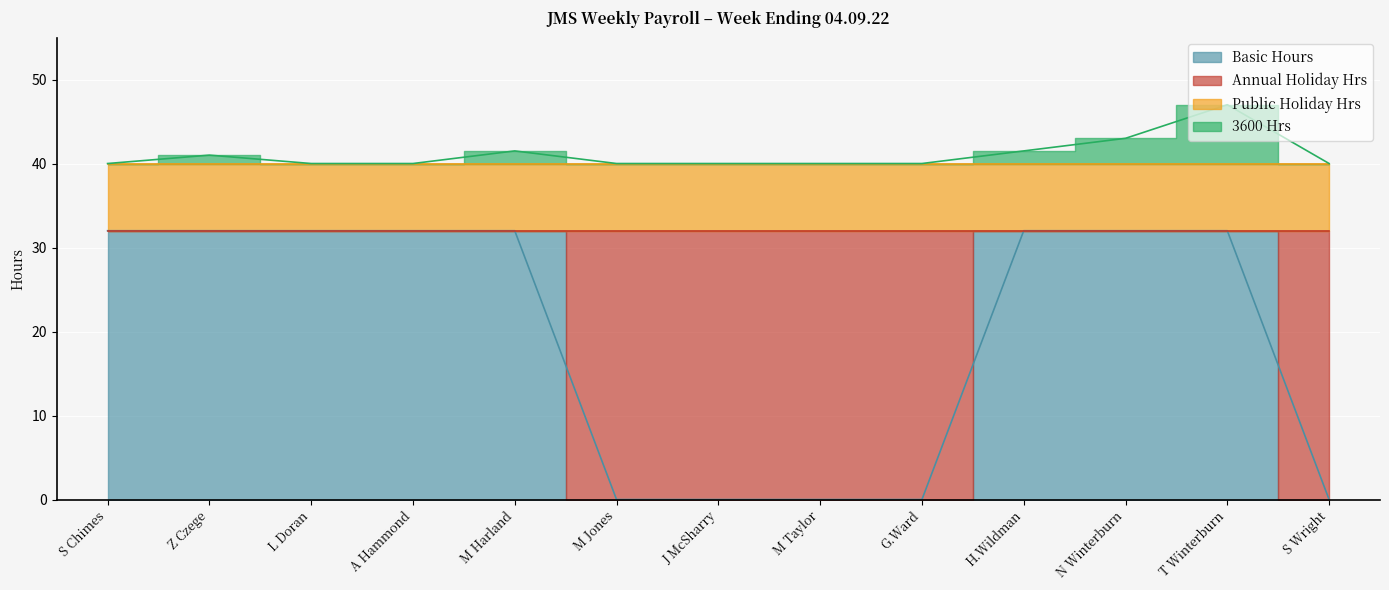

Which category has the highest value across all series?

T Winterburn